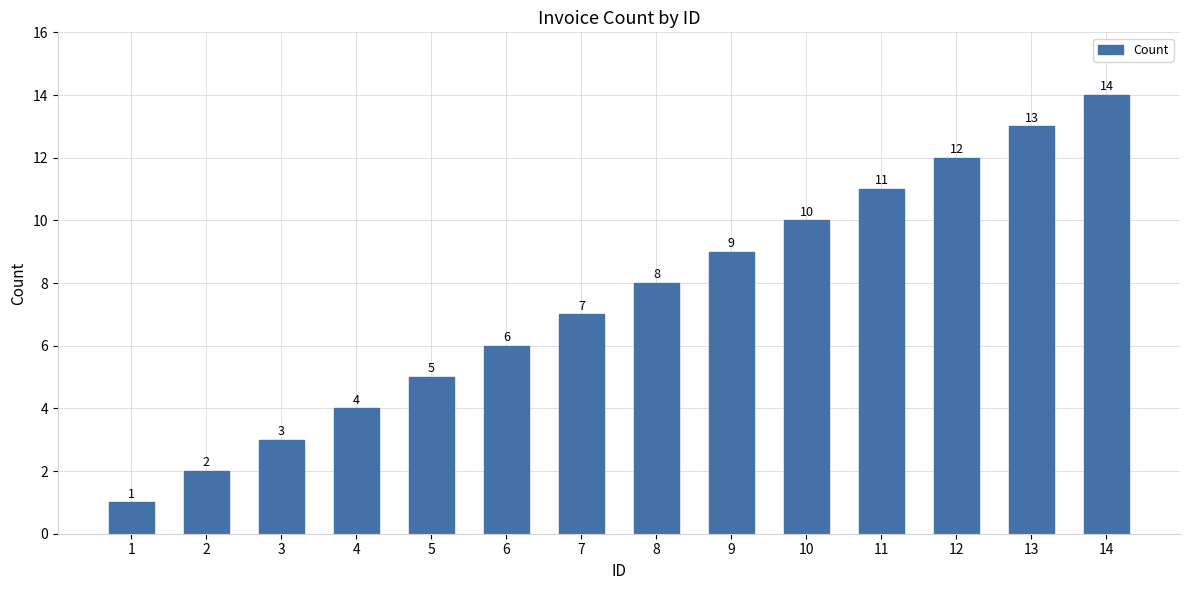

Reading right to left, extract all data points from this chart.

14=14	13=13	12=12	11=11	10=10	9=9	8=8	7=7	6=6	5=5	4=4	3=3	2=2	1=1